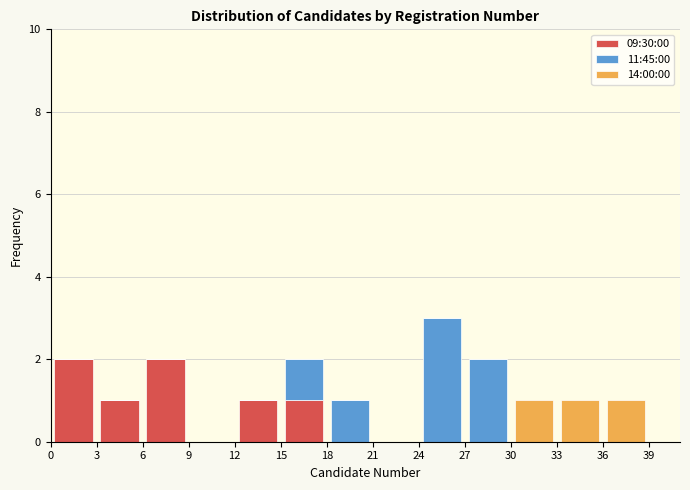

Which range on the x-axis has the tallest stacked bar (by total height)?

24 to 27